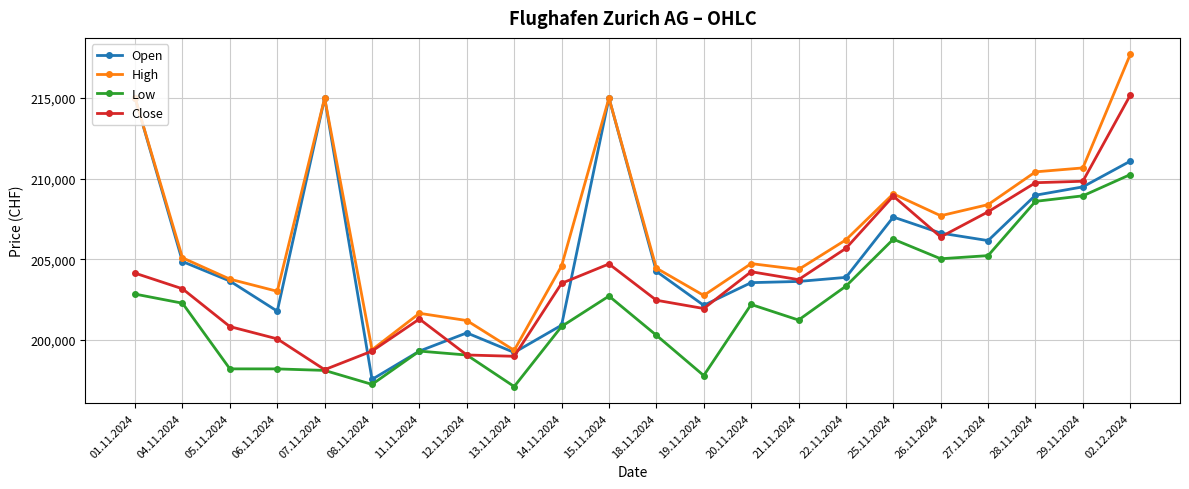

What is the value of the Low point at the 10th from the left?

200834